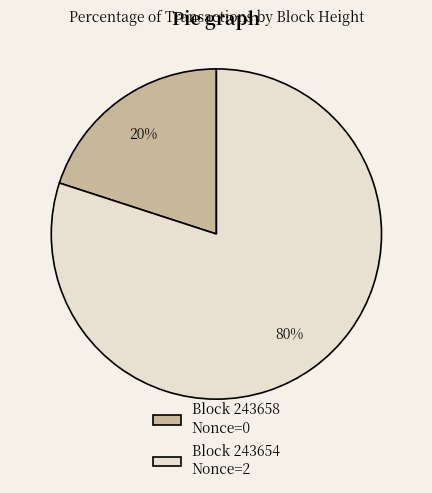

Rank the categories by value from lowest to highest.

Block 243658 Nonce=0, Block 243654 Nonce=2